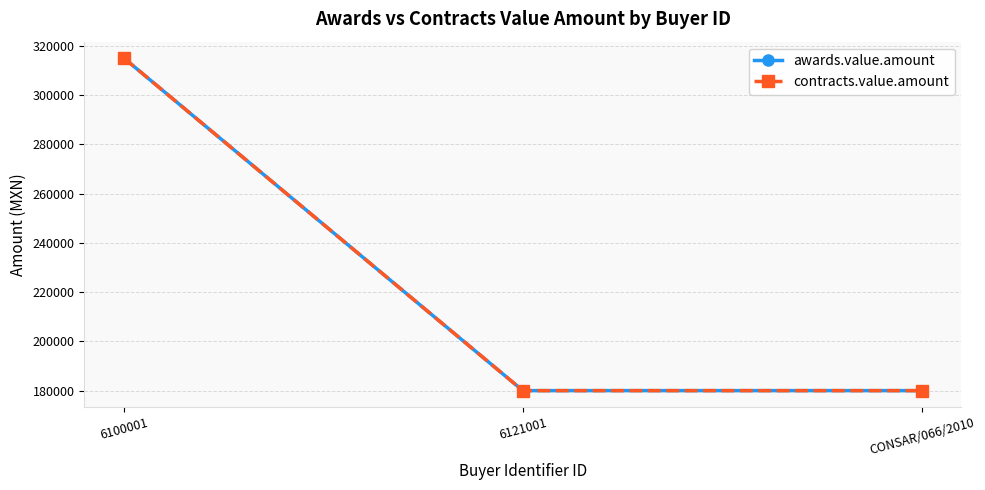

What is the difference between the maximum and minimum values in the awards.value.amount series?

135000